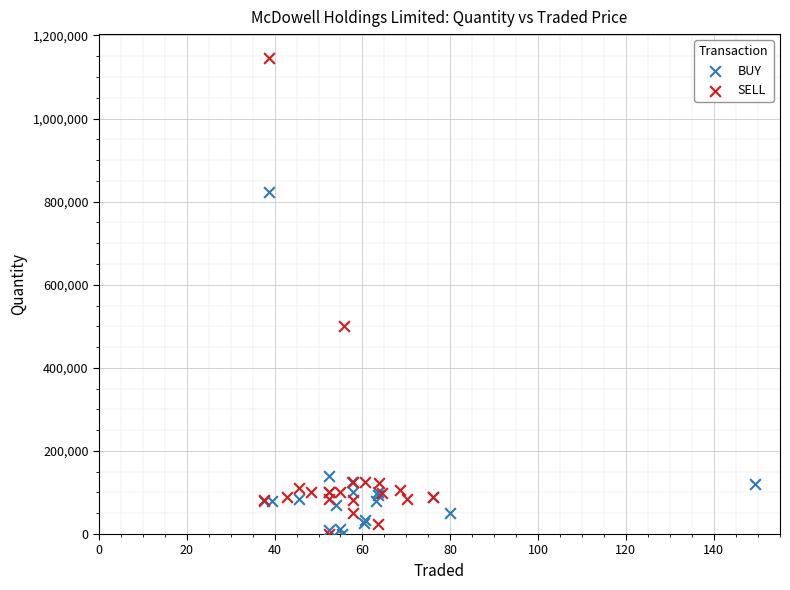

Which series contains the highest Y value?

SELL